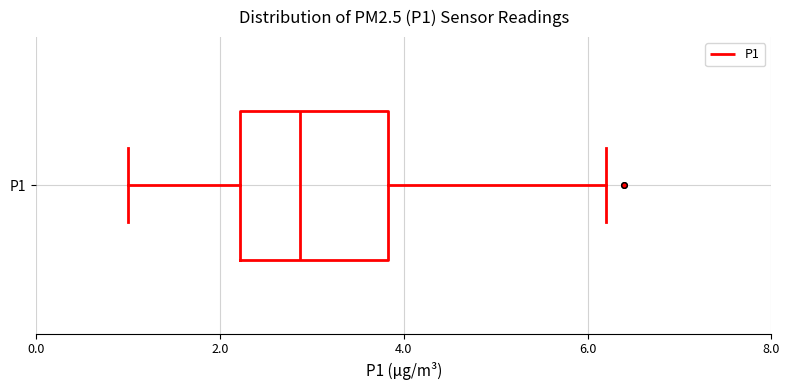

Where is the right edge of the box for P1 on the x-axis? The values are not printed on the chart, so give them approximately, as read against the axis.

3.8